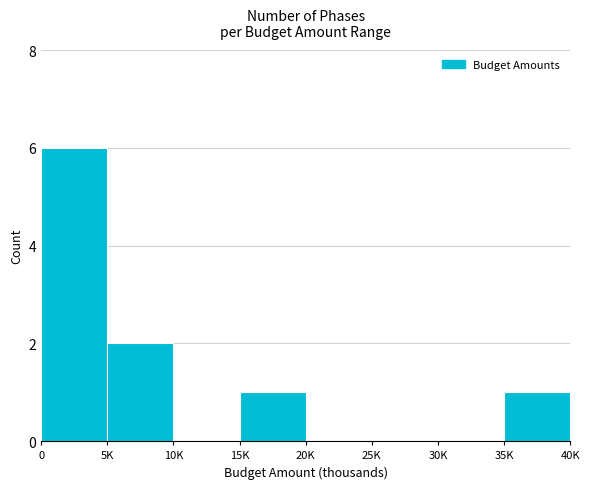

Reading left to right, list all the values displayed in this chart.

0=6	5K=2	10K=0	15K=1	20K=0	25K=0	30K=0	35K=1